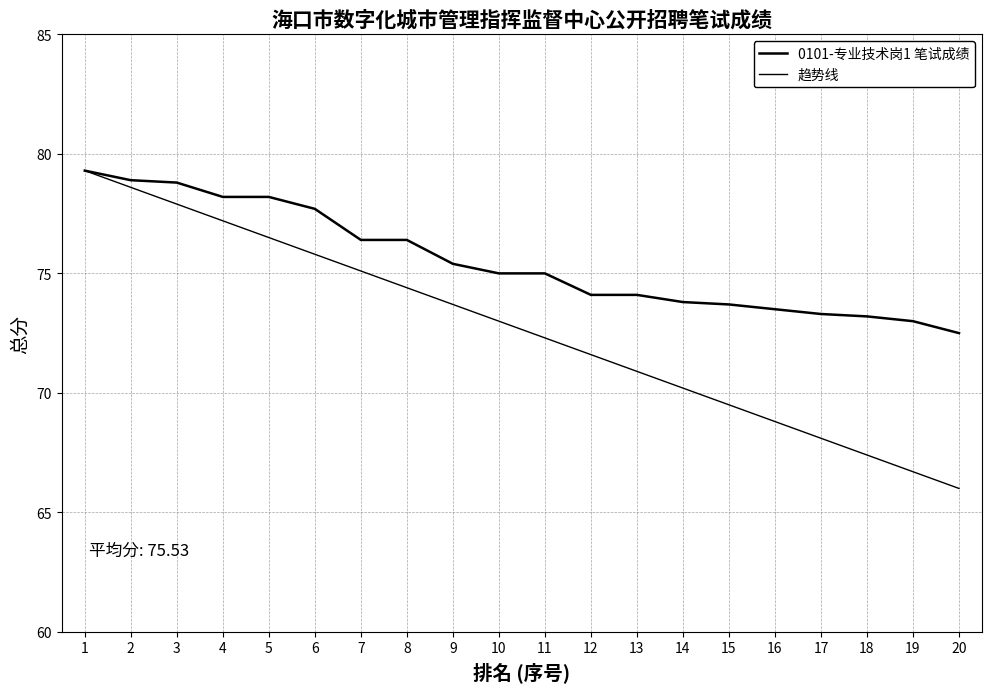

What is the maximum value shown in the chart?

79.3